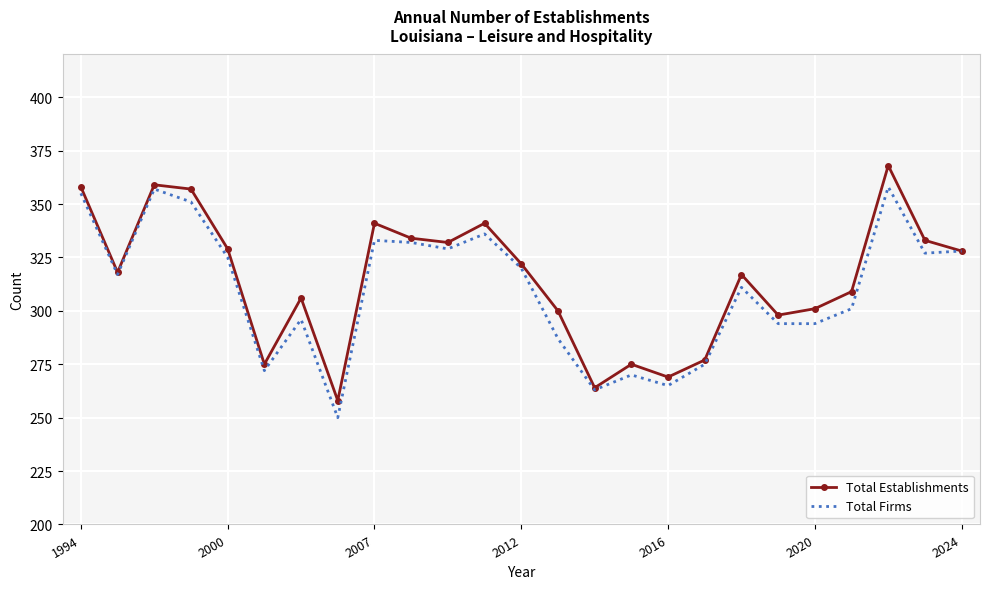

What is the maximum value for Total Establishments?

368